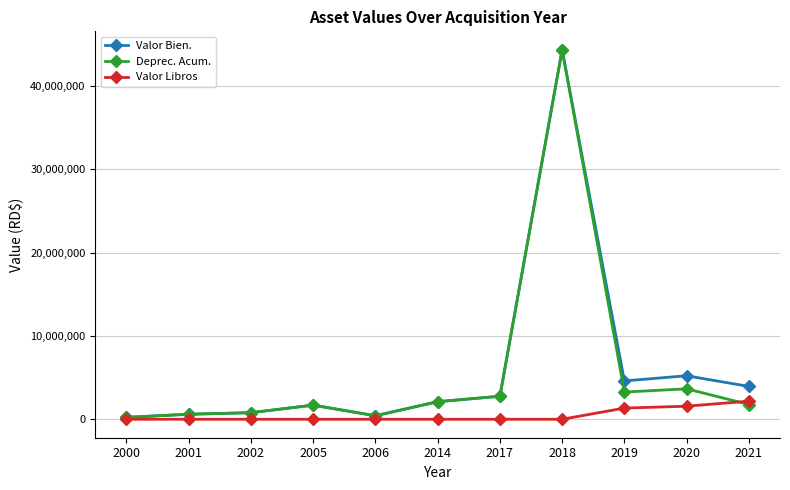

The Valor Libros series shows 1.0 at 2000. True or false?

True